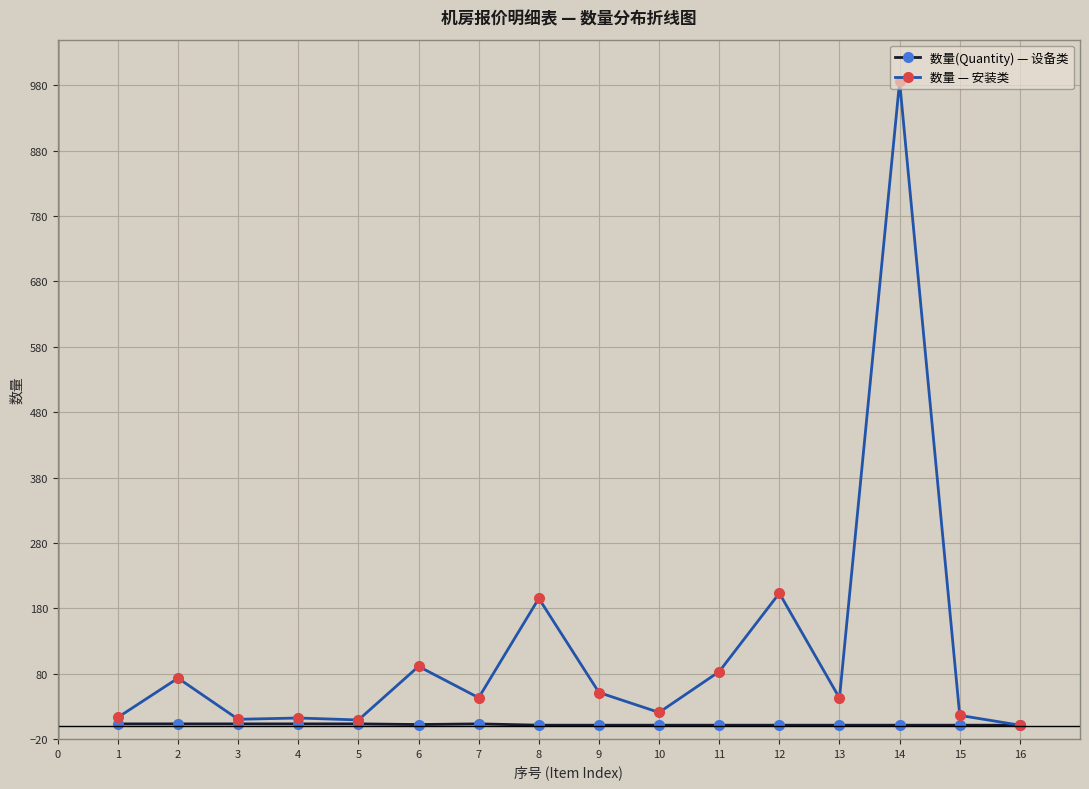

What is the sum of the 数量(Quantity) — 设备类 values at 15 and 14?

2.0